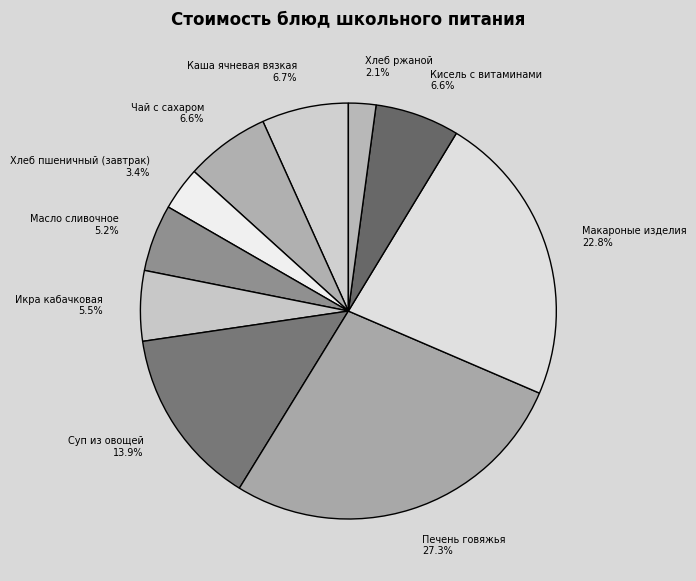

To the nearest percent, what is the difference between the Масло сливочное and Хлеб ржаной slice percentages?

3%